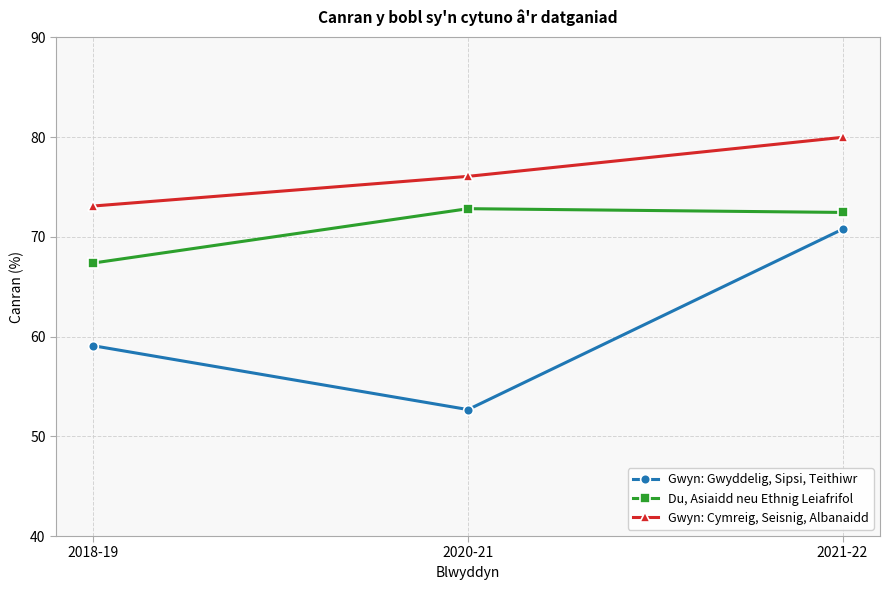

Between 2018-19 and 2021-22, which series saw the biggest shift?

Gwyn: Gwyddelig, Sipsi, Teithiwr